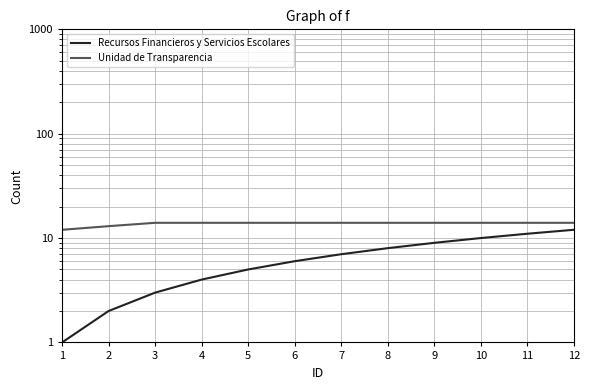

True or false: Recursos Financieros y Servicios Escolares and Unidad de Transparencia cross at least once.

False